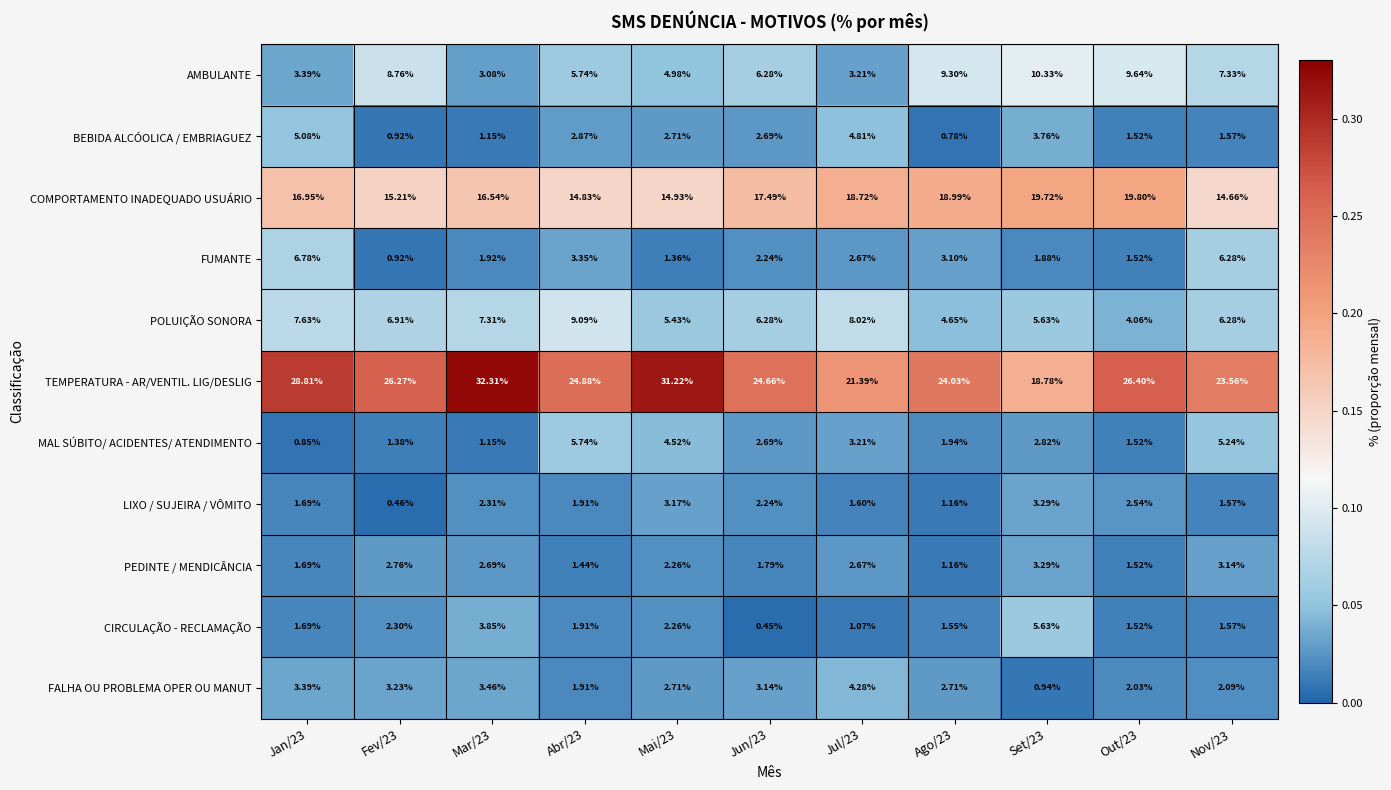

Which series changed the most between Mar/23 and Nov/23?

TEMPERATURA - AR/VENTIL. LIG/DESLIG